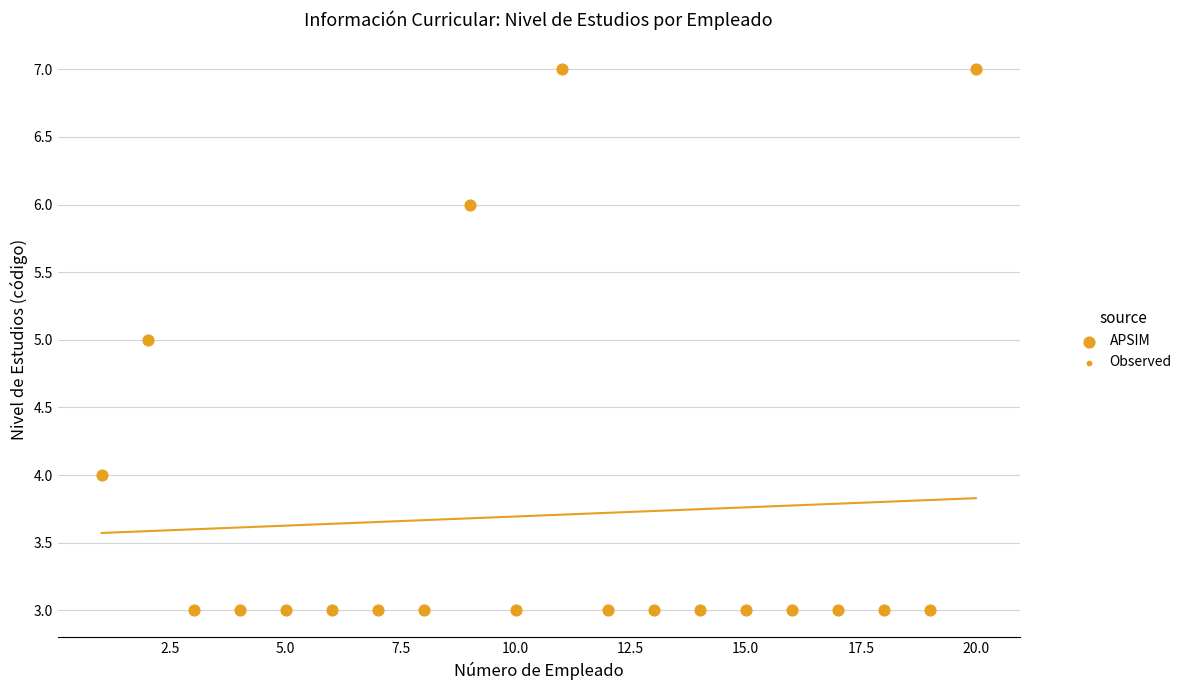

What is the range of X values (max minus min)?

19